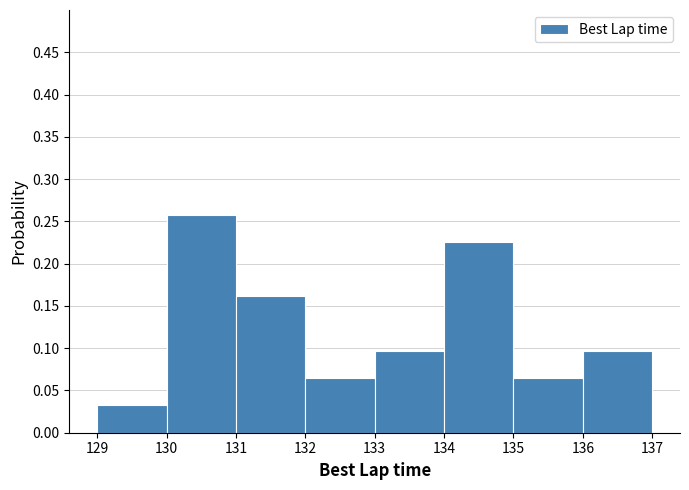

Over which range of the x-axis is the bar tallest?

130 to 131